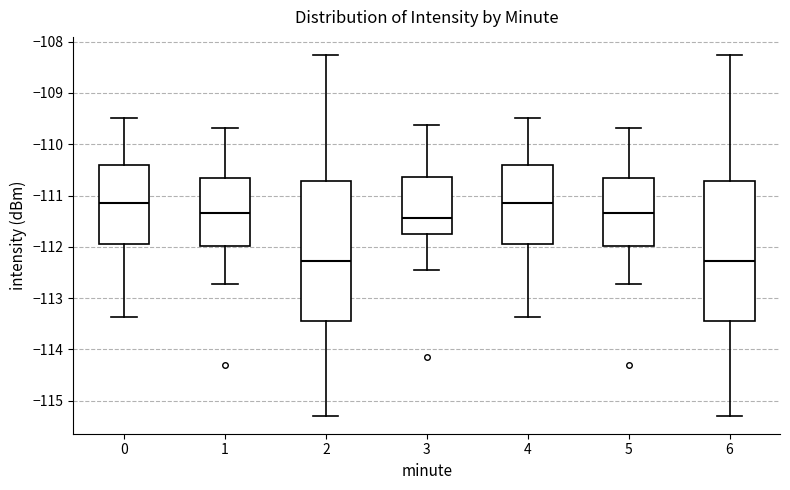

Reading left to right, read every box against the y-axis: the position of its median line, the range the box covers, and the ends of its whiskers. The values are not printed on the chart, so give them approximately, as read against the axis.

0: median -111.1, box -111.9 to -110.4, whiskers -113.4 to -109.5
1: median -111.3, box -112.0 to -110.6, whiskers -112.7 to -109.7
2: median -112.3, box -113.4 to -110.7, whiskers -115.3 to -108.3
3: median -111.4, box -111.7 to -110.6, whiskers -112.4 to -109.6
4: median -111.1, box -111.9 to -110.4, whiskers -113.4 to -109.5
5: median -111.3, box -112.0 to -110.6, whiskers -112.7 to -109.7
6: median -112.3, box -113.4 to -110.7, whiskers -115.3 to -108.3